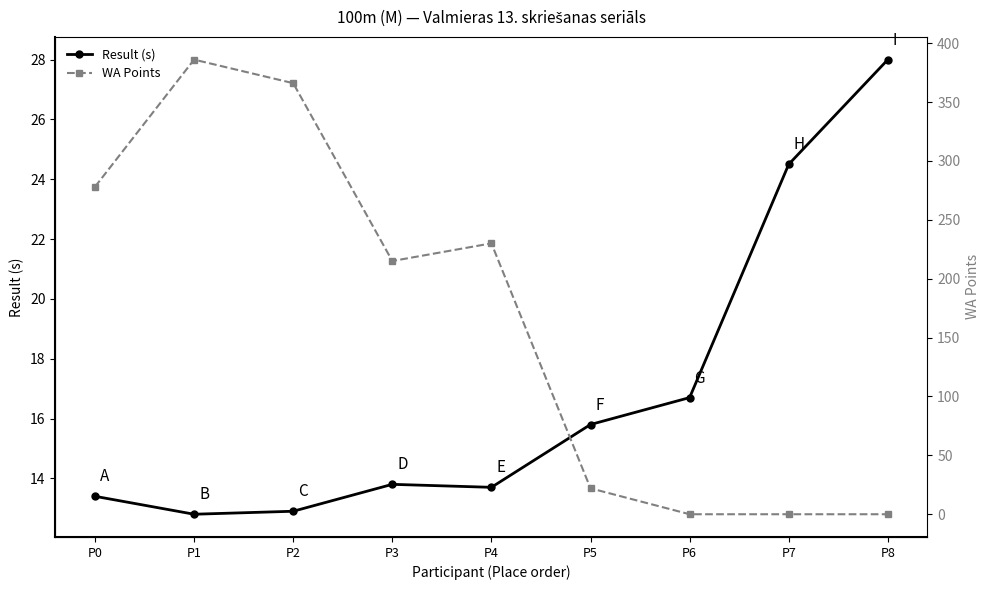

Where is the first local minimum for WA Points?

P3